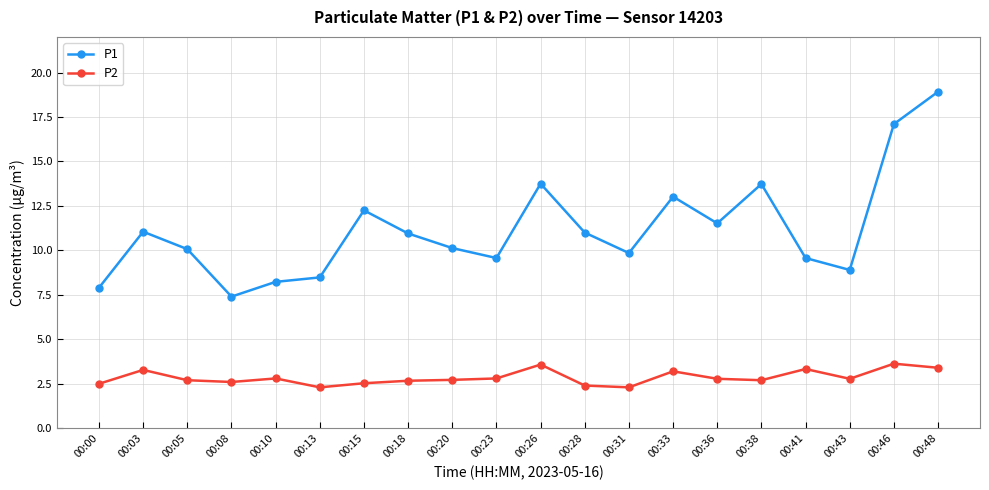

What is the minimum value shown in the chart?

2.3